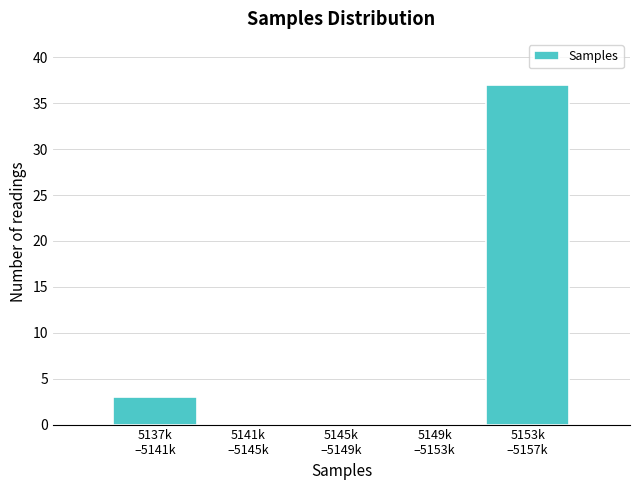

What is the sum of all values?

40